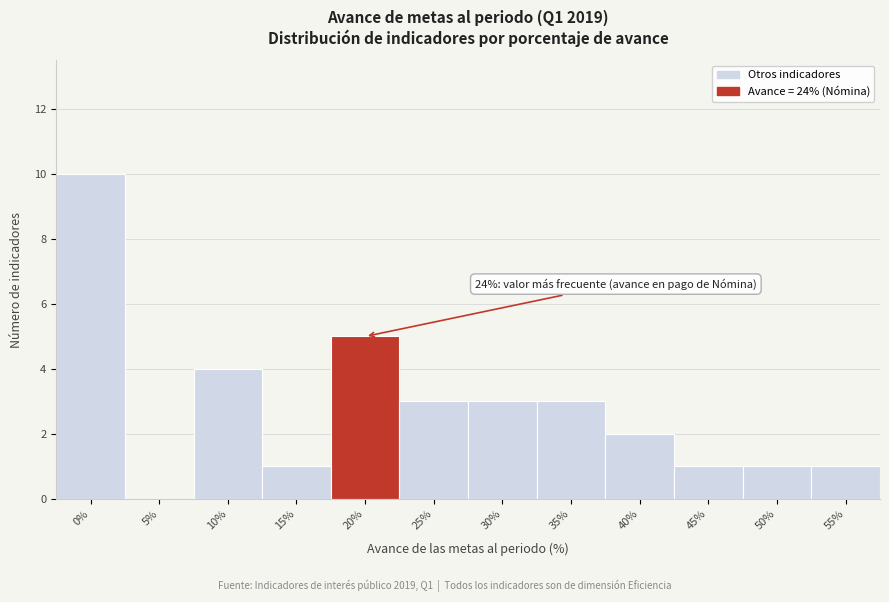

Reading left to right, transcribe all the data shown in this chart.

0%=10	5%=0	10%=4	15%=1	20%=5	25%=3	30%=3	35%=3	40%=2	45%=1	50%=1	55%=1